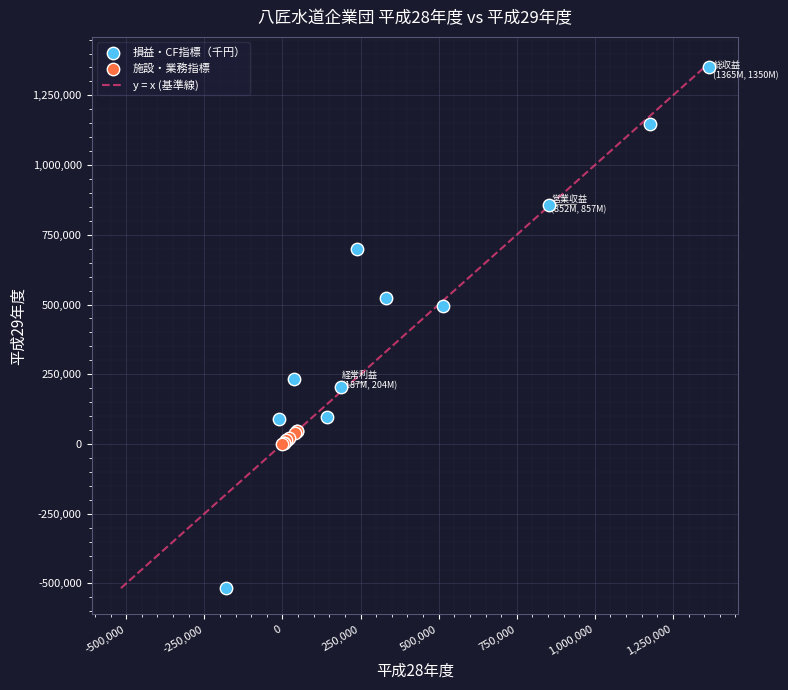

Which series has the widest spread of Y values?

損益・CF指標（千円）